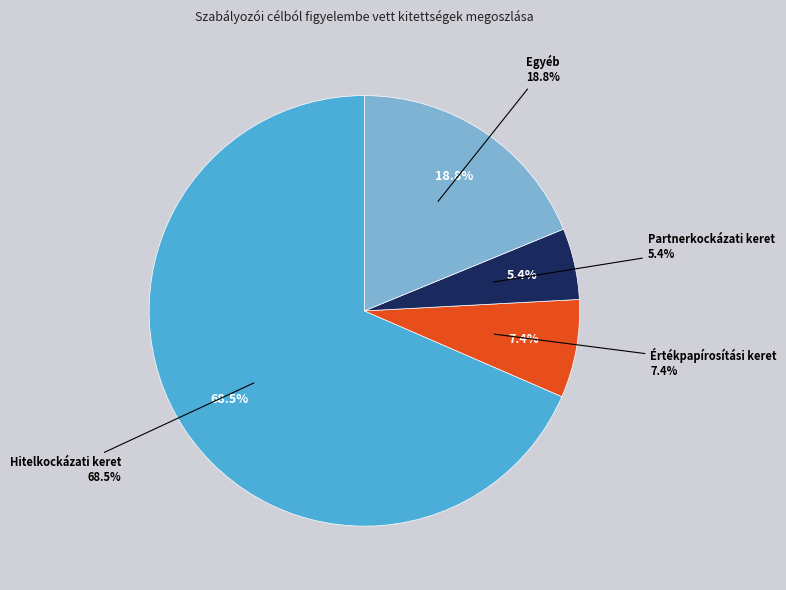

To the nearest percent, what percentage of the pie is Partnerkockázati keret?

5%